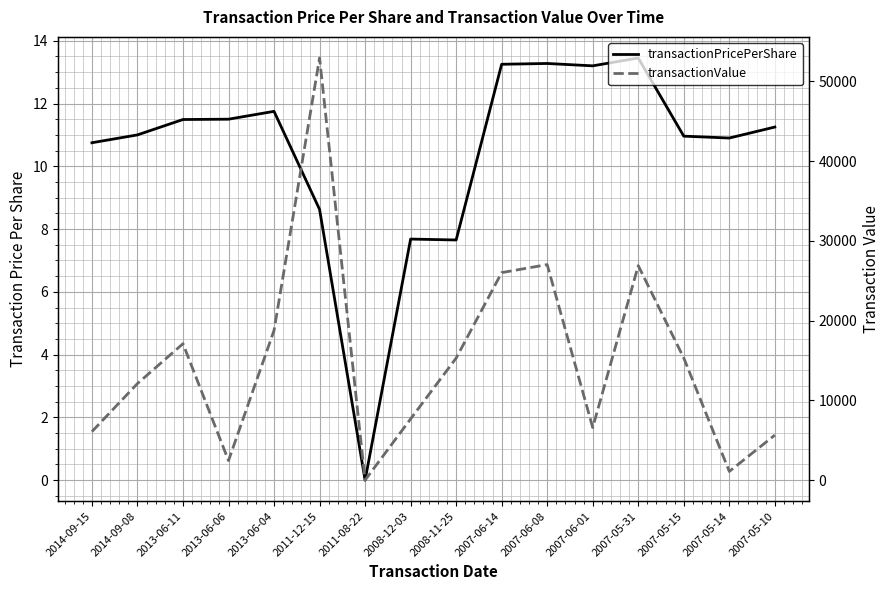

In transactionValue, how many points are higher than both neighbors (excluding endpoints)?

4